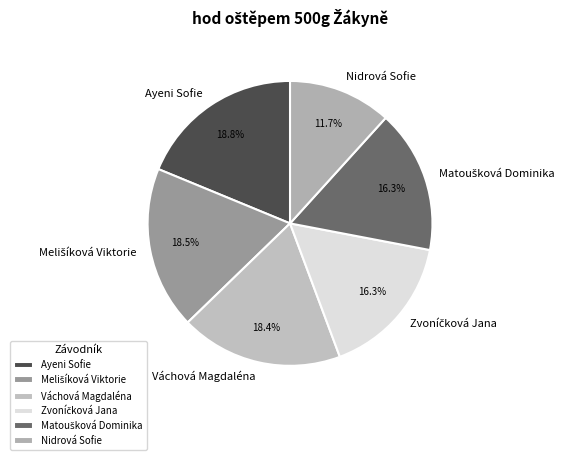

What is the ratio of the value at Nidrová Sofie to the value at Ayeni Sofie?

0.6